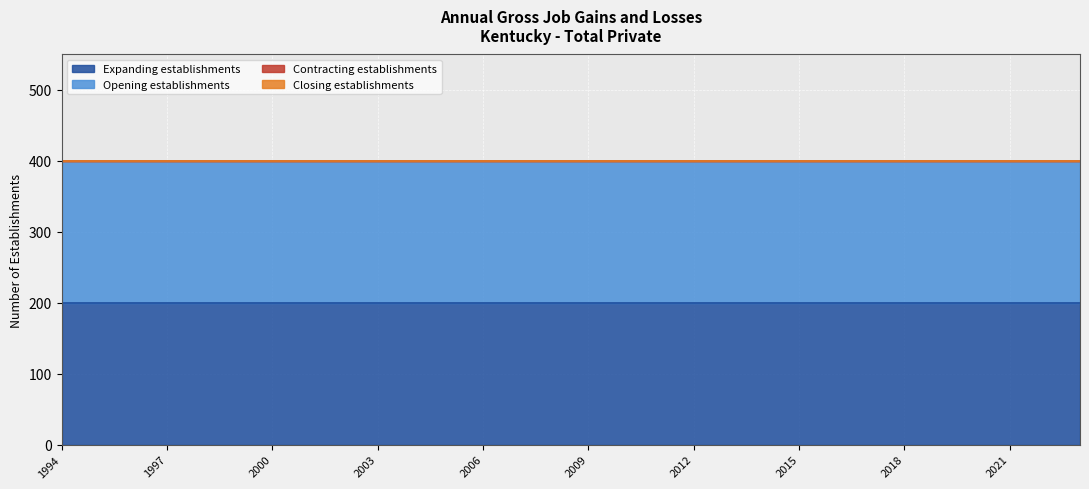

What is the difference between the highest and lowest values at 2019?

200